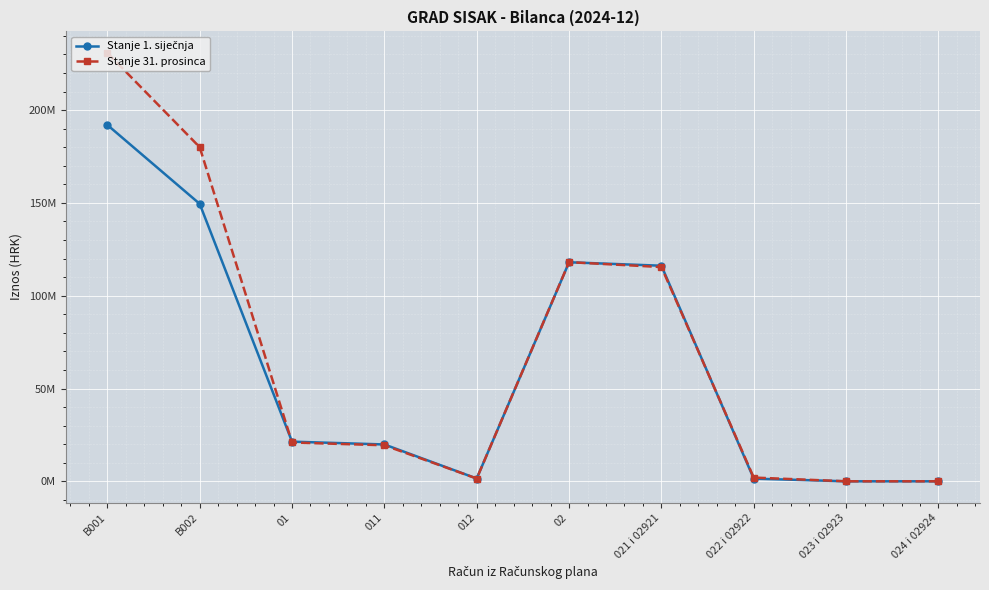

In Stanje 1. siječnja, how many points are lower than both neighbors (excluding endpoints)?

2